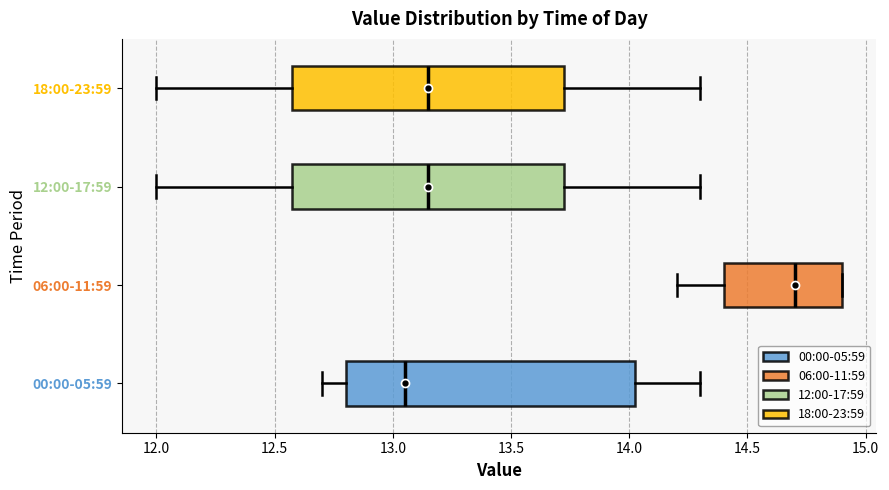

Comparing the boxes themselves (not the whiskers), which one is the widest?

00:00-05:59